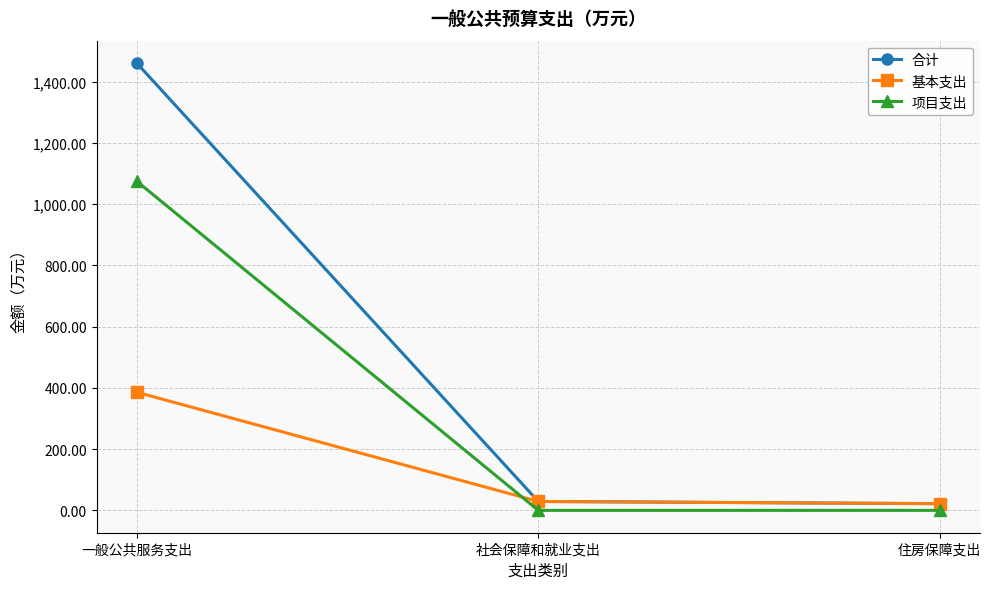

Rank the series by their maximum value, from highest to lowest.

合计, 项目支出, 基本支出